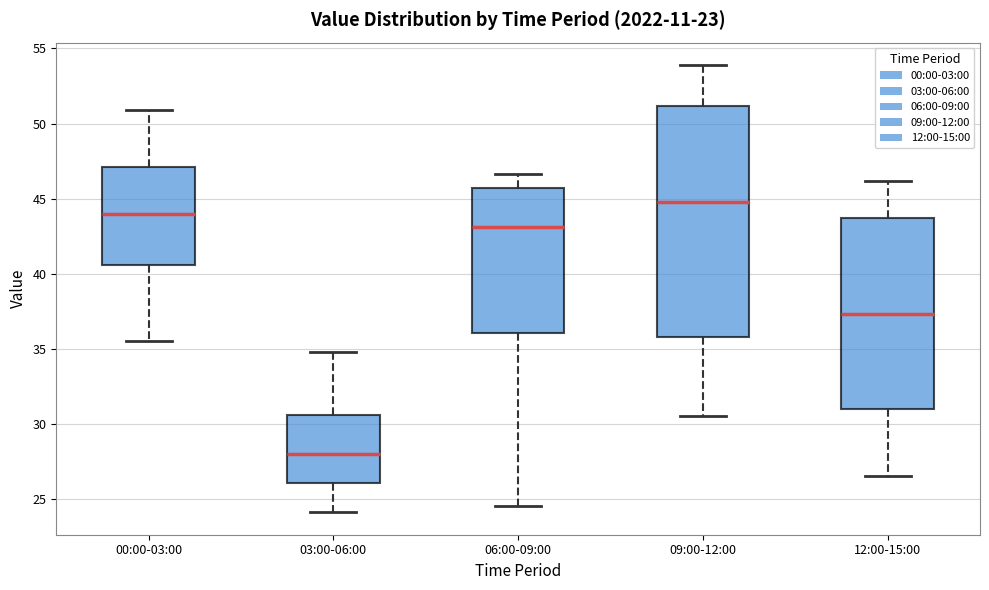

Reading left to right, read every box against the y-axis: the position of its median line, the range the box covers, and the ends of its whiskers. The values are not printed on the chart, so give them approximately, as read against the axis.

00:00-03:00: median 44.0, box 40.5 to 47.0, whiskers 35.5 to 51.0
03:00-06:00: median 28.0, box 26.0 to 30.5, whiskers 24.0 to 35.0
06:00-09:00: median 43.0, box 36.0 to 45.5, whiskers 24.5 to 46.5
09:00-12:00: median 45.0, box 36.0 to 51.0, whiskers 30.5 to 54.0
12:00-15:00: median 37.5, box 31.0 to 43.5, whiskers 26.5 to 46.0